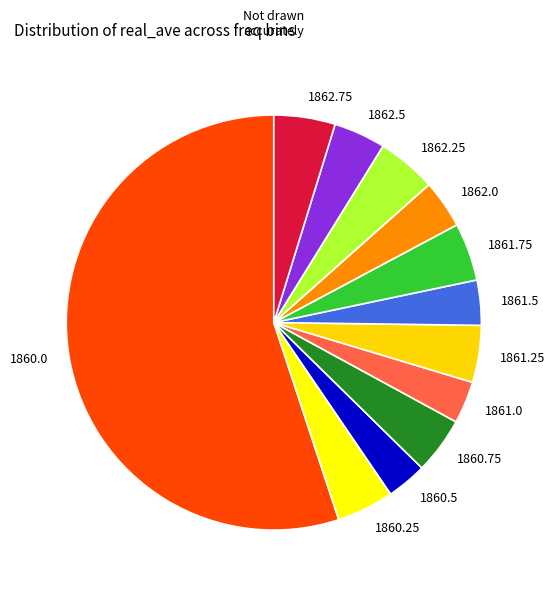

What is the ratio of the value at 1860.5 to the value at 1861.5?

0.9